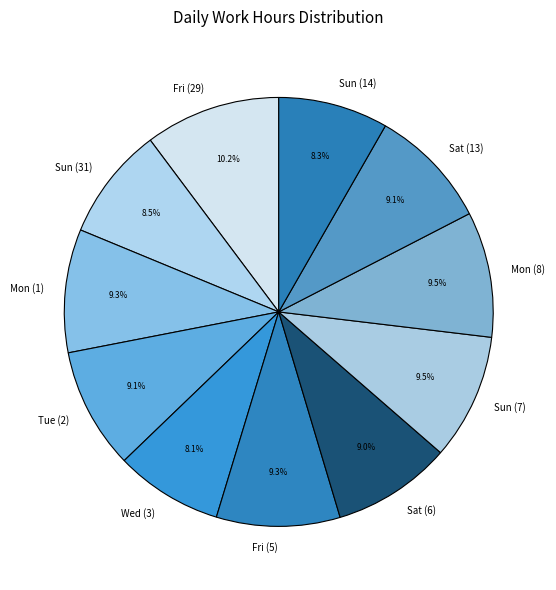

Is there a majority slice in this chart?

No